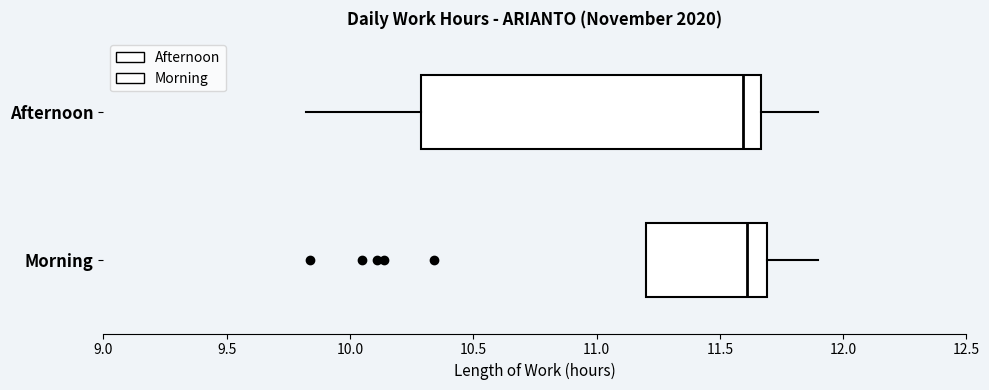

Reading bottom to top, transcribe this box plot: for each box, give where its median line is, the range the box spans, and where its two whiskers end, as read against the x-axis. The values are not printed on the chart, so give them approximately, as read against the axis.

Morning: median 11.60, box 11.20 to 11.70, whiskers 11.20 to 11.90
Afternoon: median 11.60, box 10.30 to 11.65, whiskers 9.80 to 11.90